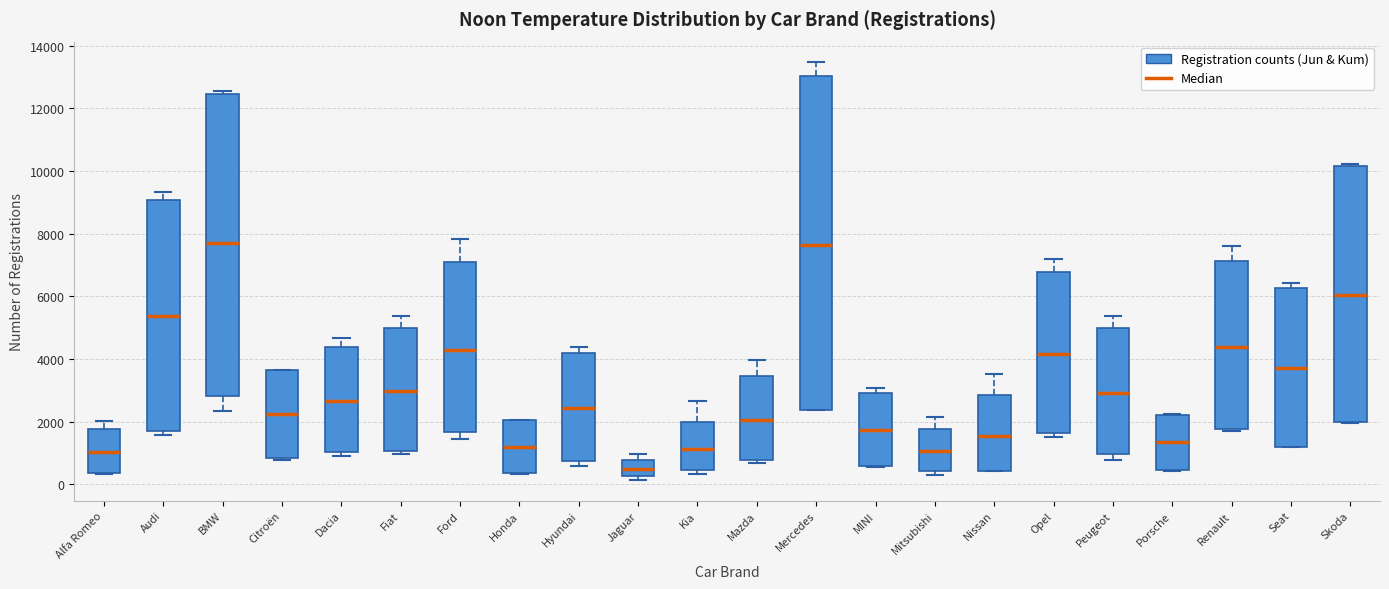

Where is the upper edge of the box for Peugeot on the y-axis? The values are not printed on the chart, so give them approximately, as read against the axis.

5000